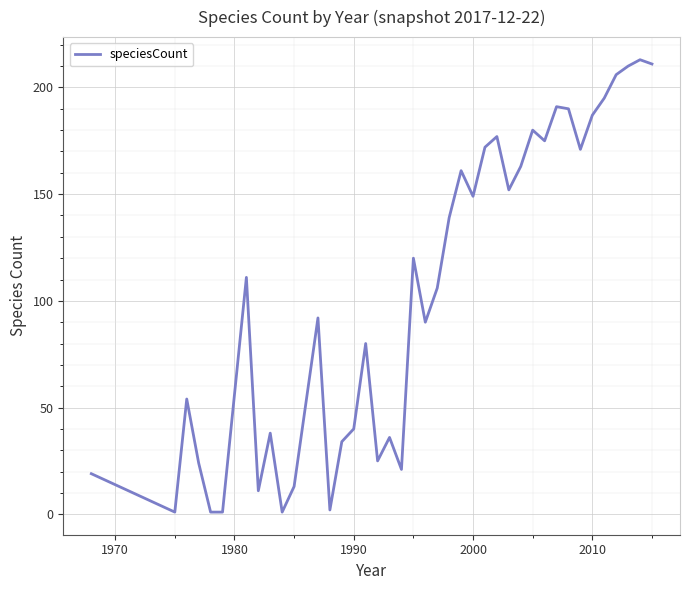

Count the number of categories in the chart.

40